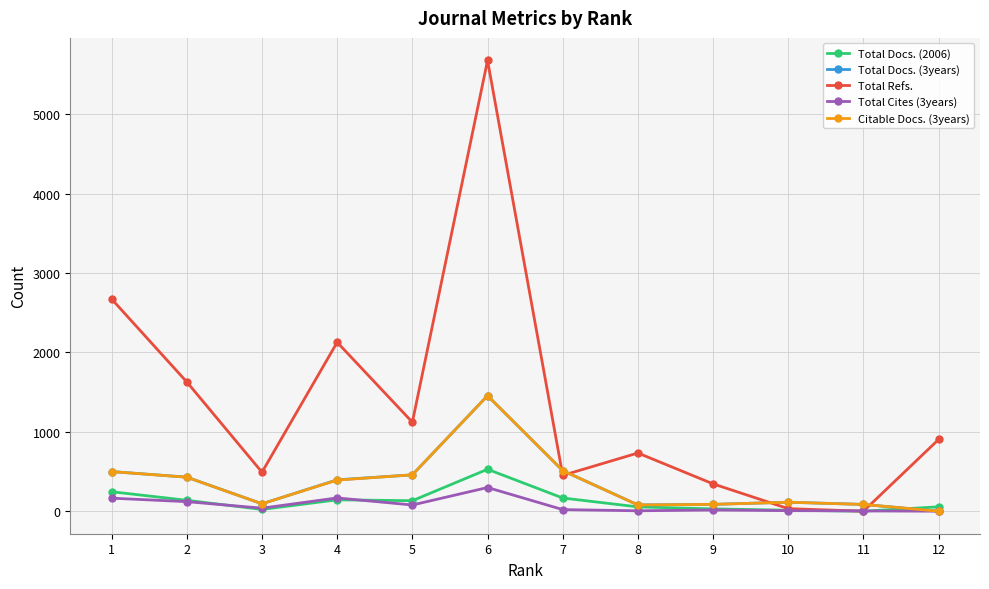

Is this an area chart (filled region under the line)?

No